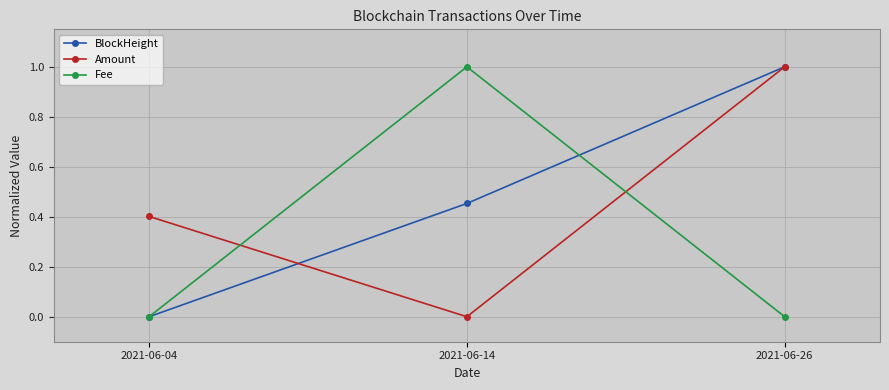

At which category is the sum across all series the highest?

2021-06-26